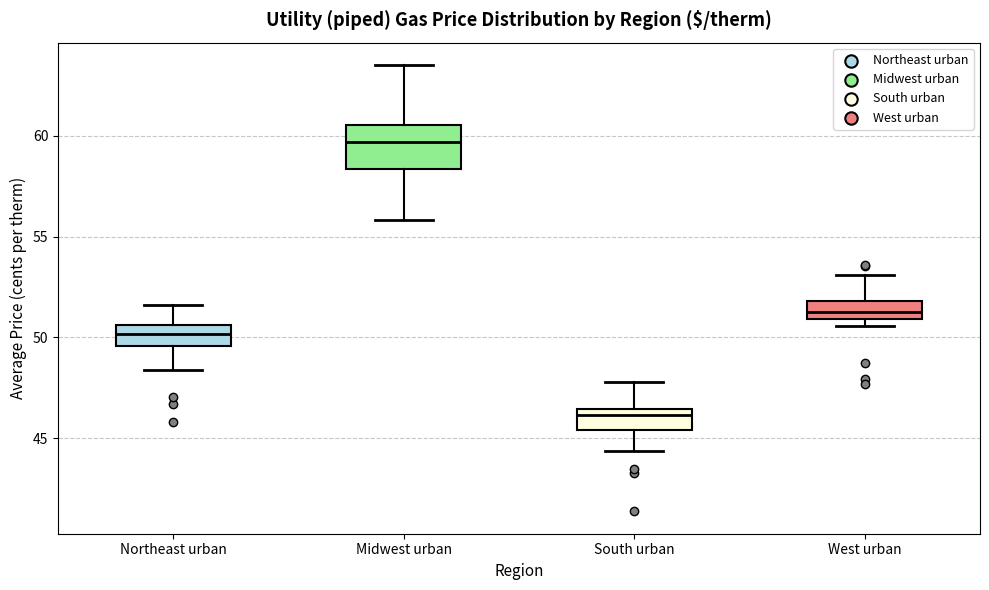

Which box has the lowest median line?

South urban